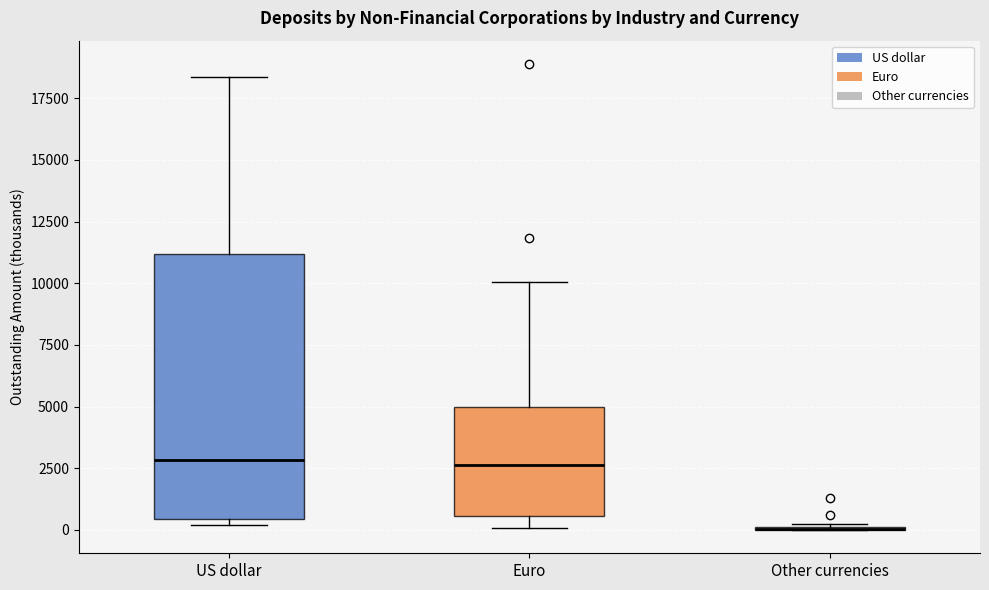

Reading left to right, read every box against the y-axis: the position of its median line, the range the box covers, and the ends of its whiskers. The values are not printed on the chart, so give them approximately, as read against the axis.

US dollar: median 3000, box 500 to 11000, whiskers 0 to 18500
Euro: median 2500, box 500 to 5000, whiskers 0 to 10000
Other currencies: box collapsed to a line at 0, whiskers 0 to 0